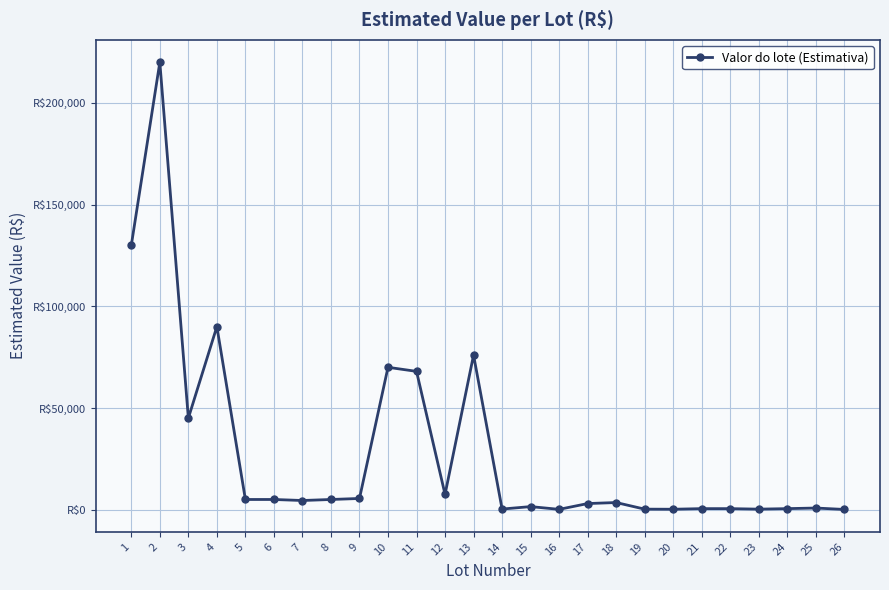

What is the smallest value displayed?

100